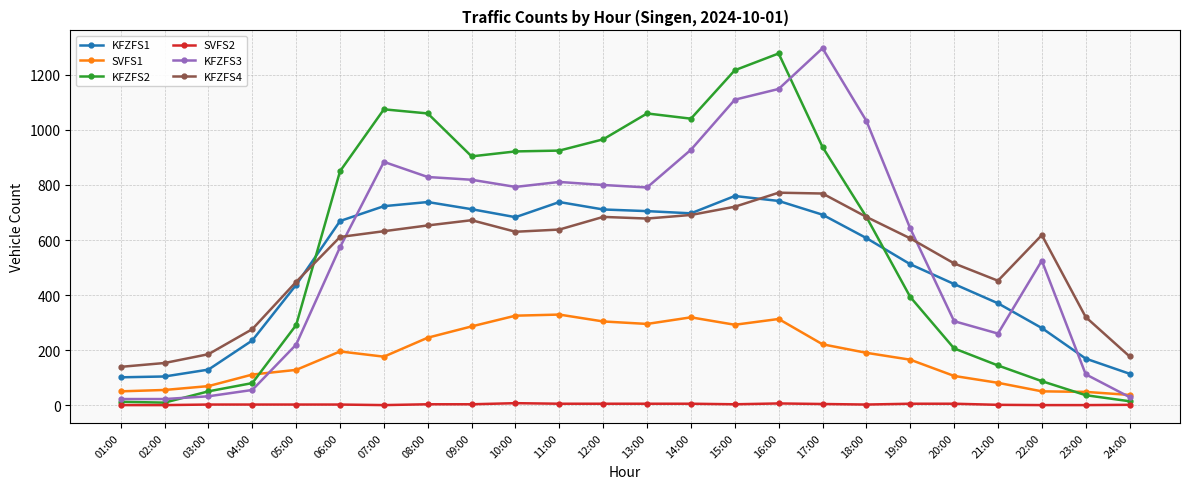

True or false: KFZFS3 has more than 2 points higher than both neighbors.

True